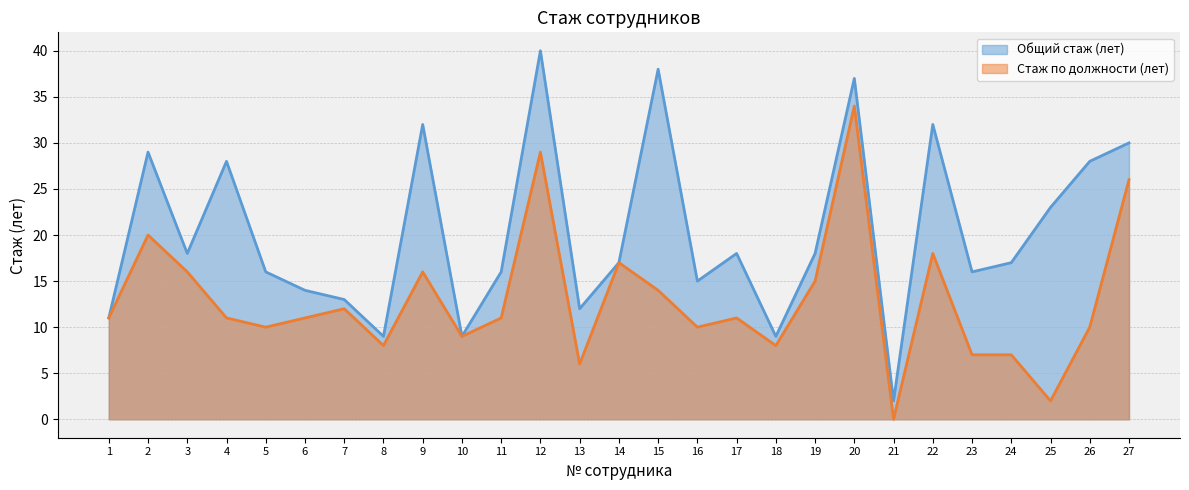

What is the value of the Стаж по должности (лет) point at the 1st from the left?

11